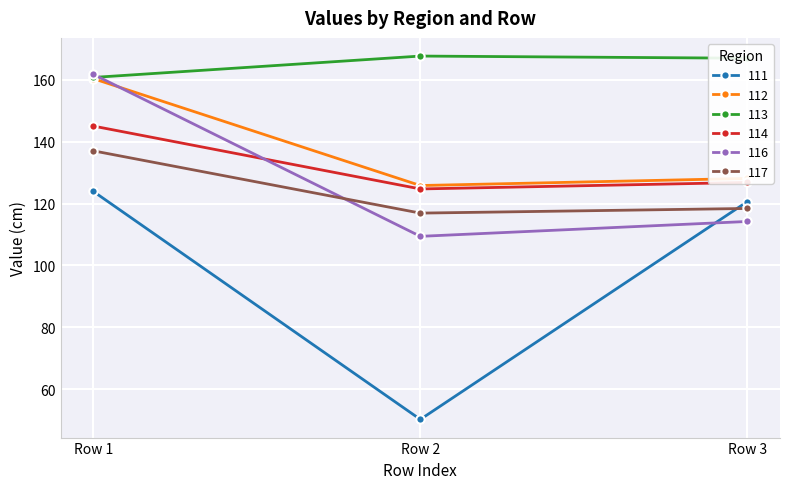

Read the 114 value at Row 1.

145.0